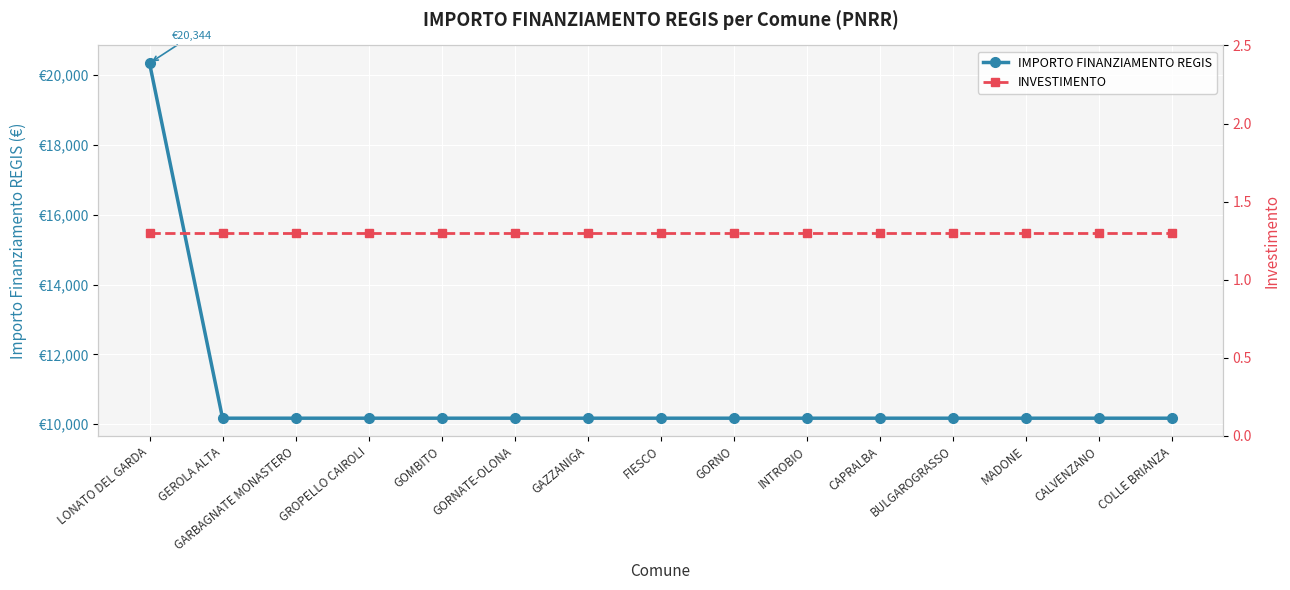

Is the value of IMPORTO FINANZIAMENTO REGIS at GARBAGNATE MONASTERO greater than the value of INVESTIMENTO at GEROLA ALTA?

Yes